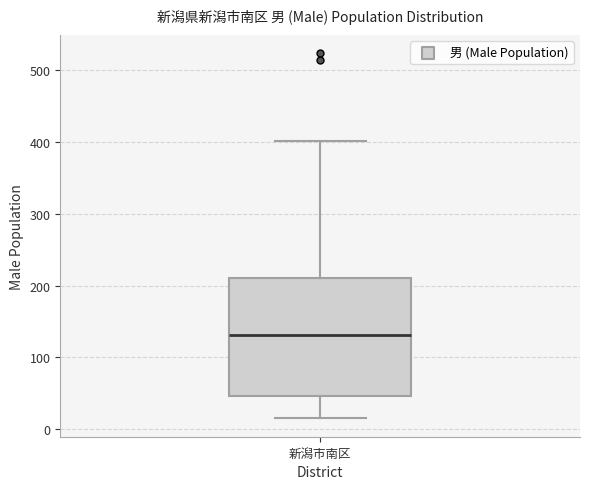

Transcribe this box plot: give where the median line is, the range the box spans, and where the two whiskers end, as read against the y-axis. The values are not printed on the chart, so give them approximately, as read against the axis.

median 130, box 50 to 210, whiskers 20 to 400